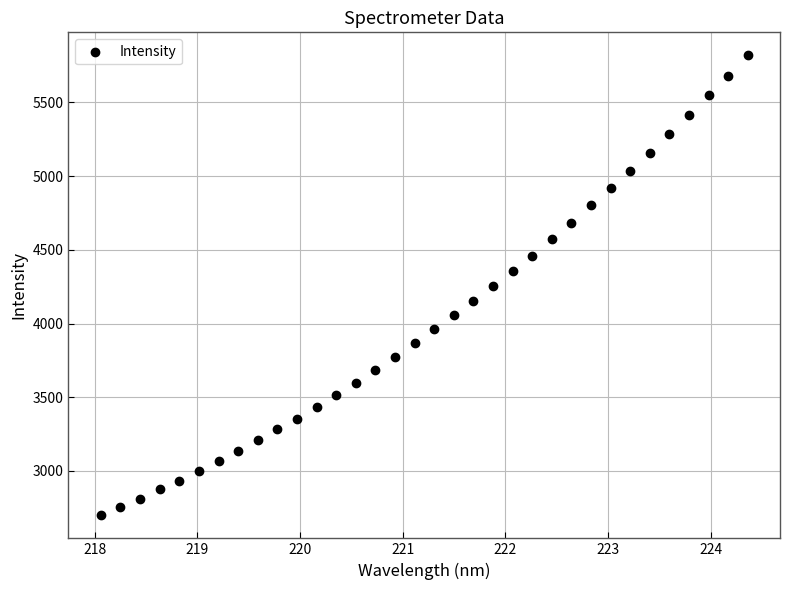

What is the range of Y values (max minus min)?

3121.1